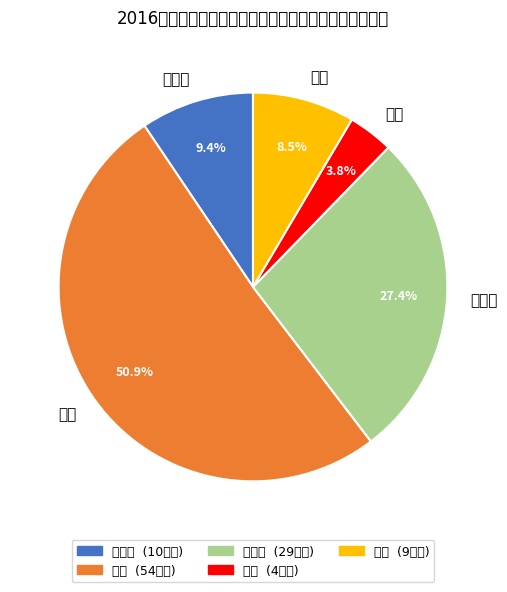

Between 国家级 and 行业, which is larger?

国家级